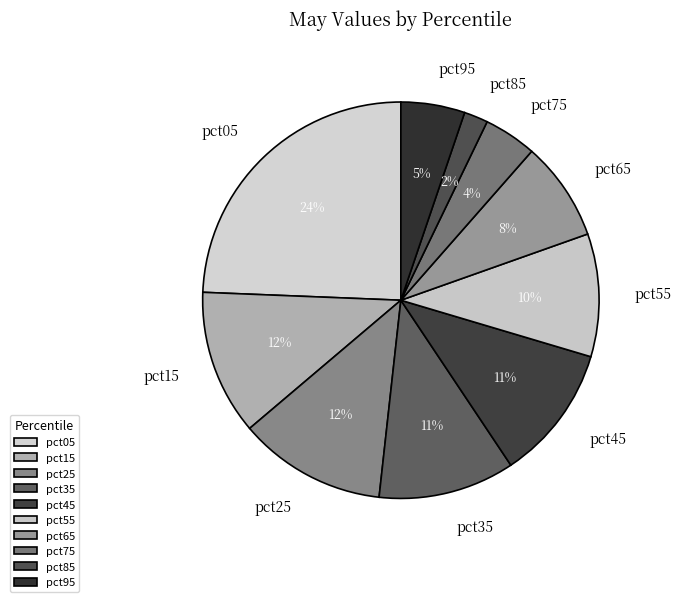

The pct75 slice represents 4% of the pie. True or false?

True